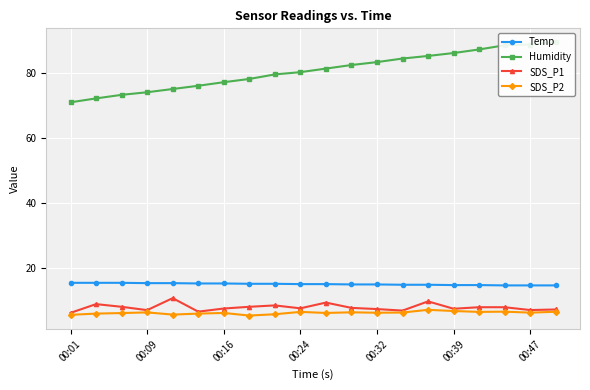

True or false: Temp has a value of 25.7 at 00:09.

False